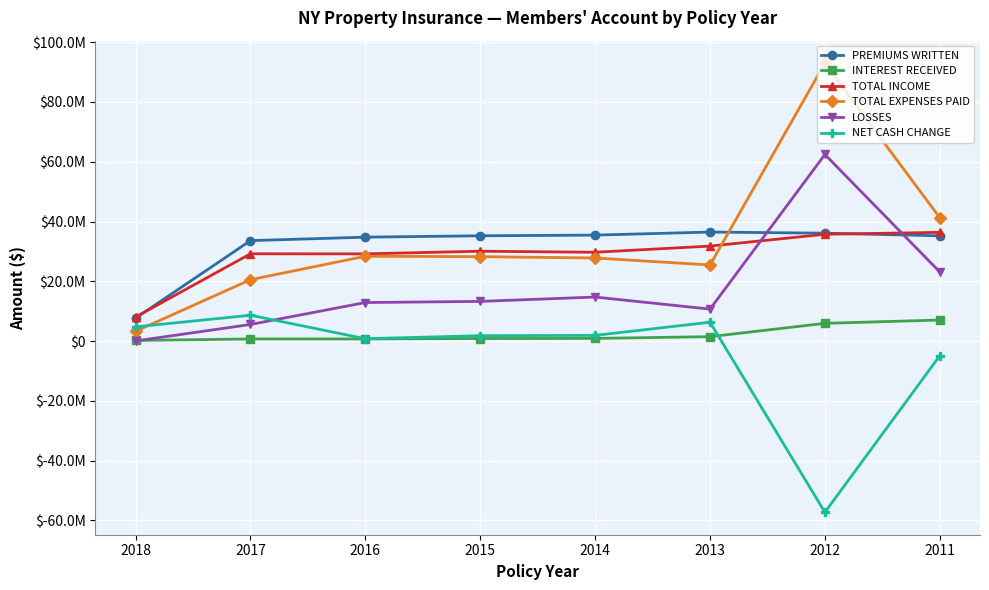

Where is TOTAL EXPENSES PAID nearest to the value 48139558?

2011